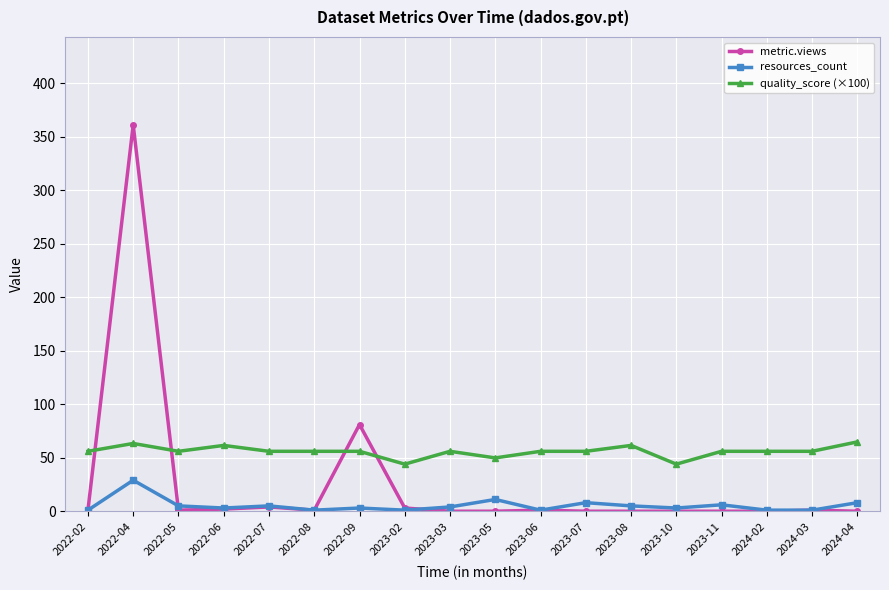

What is the label of the 16th point from the right?

2022-05